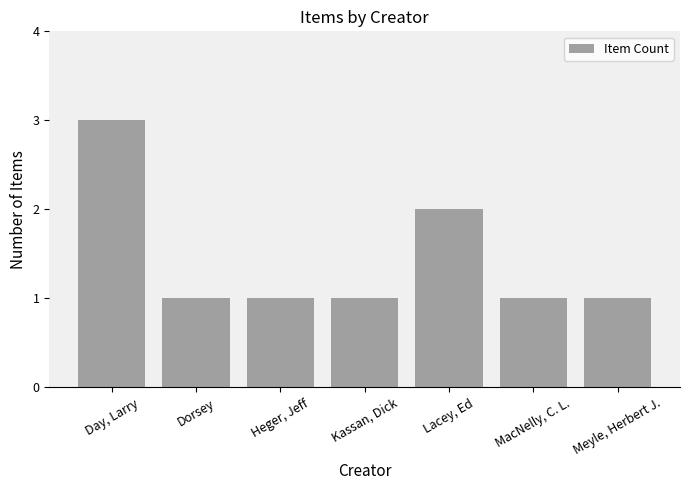

Is it true that the value at Heger, Jeff is 1?

True